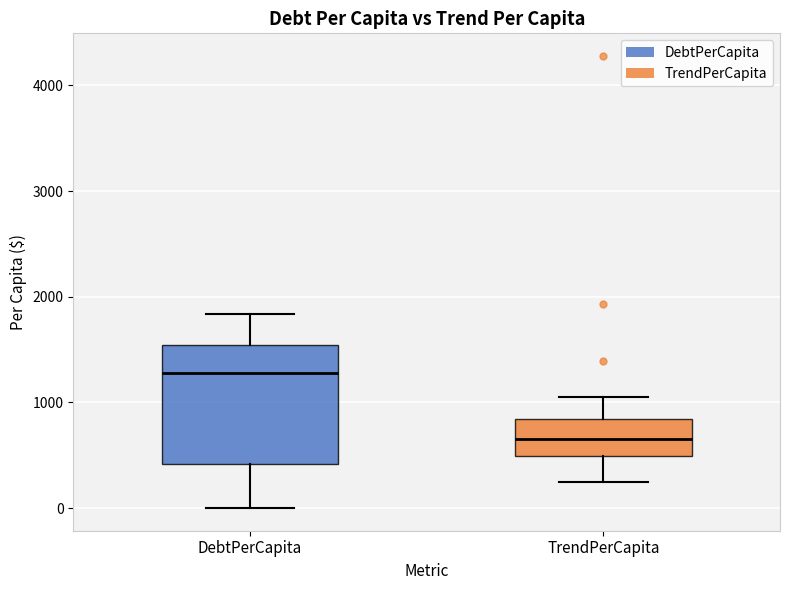

Reading left to right, transcribe this box plot: for each box, give where its median line is, the range the box spans, and where its two whiskers end, as read against the y-axis. The values are not printed on the chart, so give them approximately, as read against the axis.

DebtPerCapita: median 1300, box 400 to 1500, whiskers 0 to 1800
TrendPerCapita: median 700, box 500 to 800, whiskers 200 to 1100